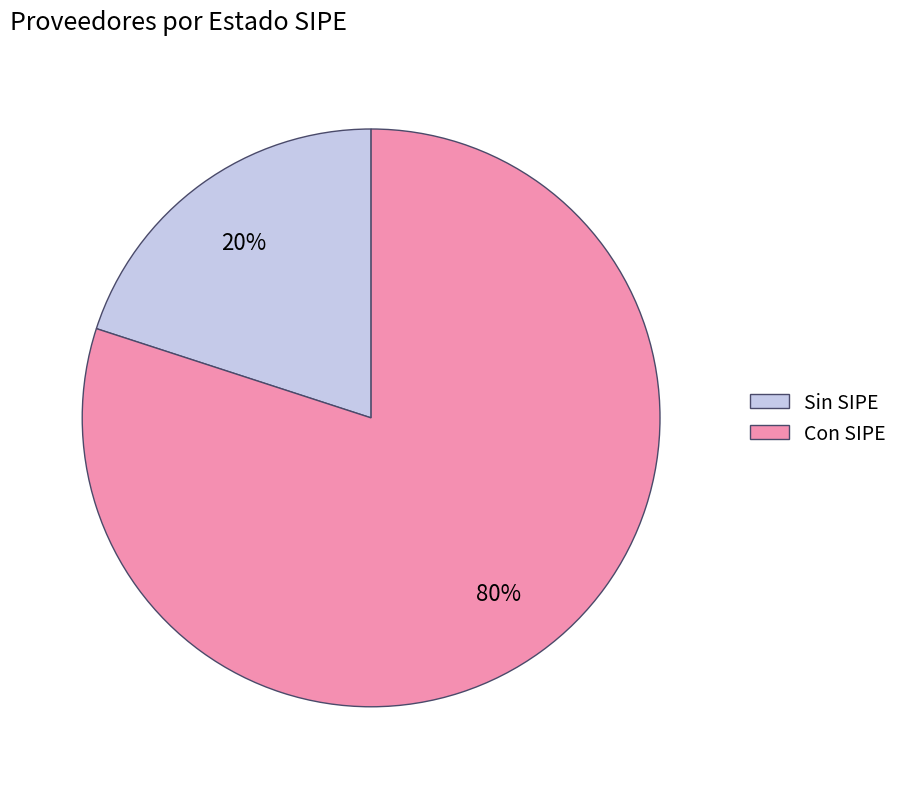

What percentage is the Sin SIPE slice, to the nearest percent?

20%